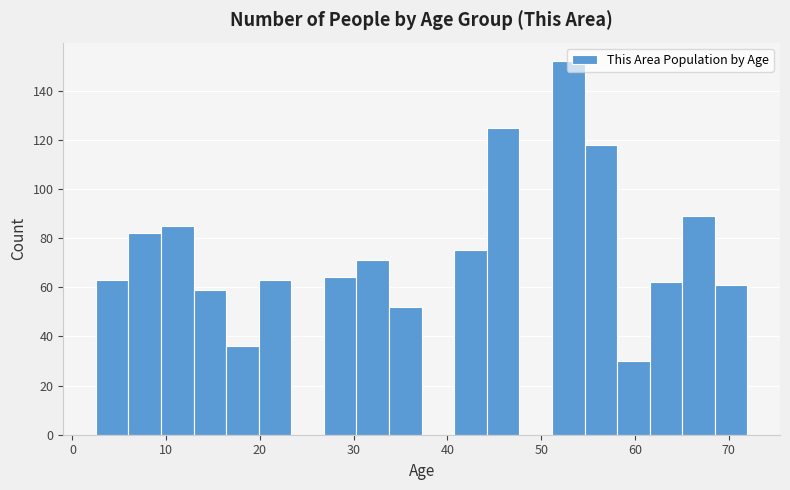

Read against the x-axis, roughly where is the centre of the tallest bar?

53